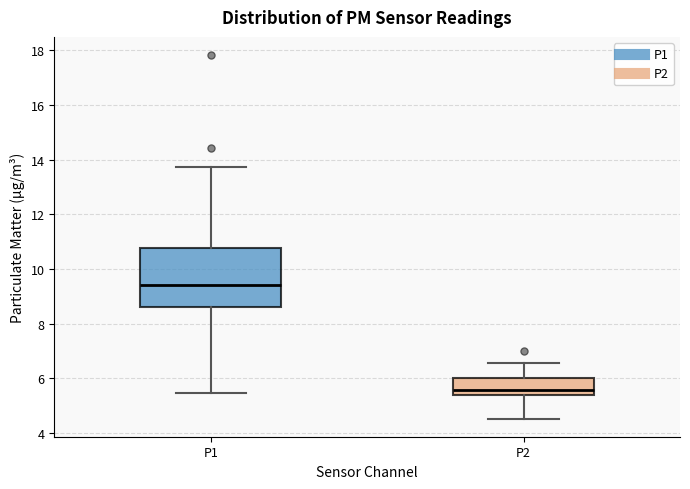

Where is the lower edge of the box for P1 on the y-axis? The values are not printed on the chart, so give them approximately, as read against the axis.

8.6